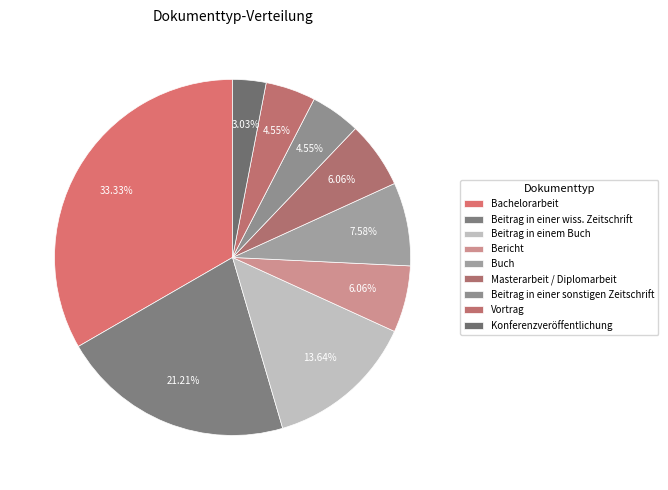

Do Masterarbeit / Diplomarbeit and Bachelorarbeit together represent more than half of the pie?

No